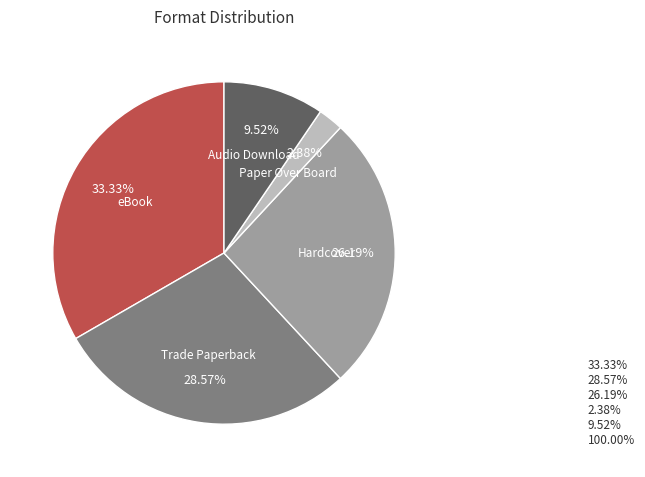

True or false: Hardcover accounts for 26% of the total.

True